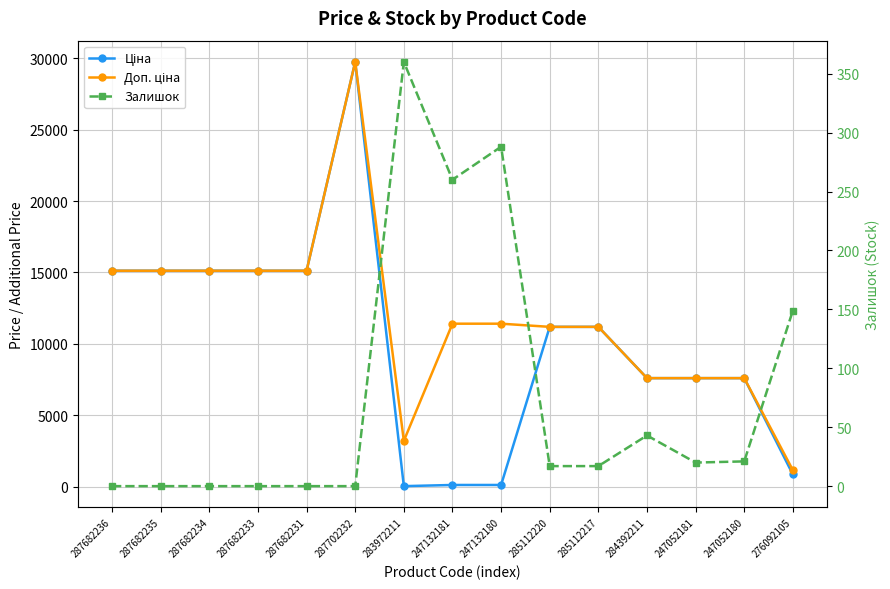

After their last crossing, which series has the higher values: Залишок or Ціна?

Ціна